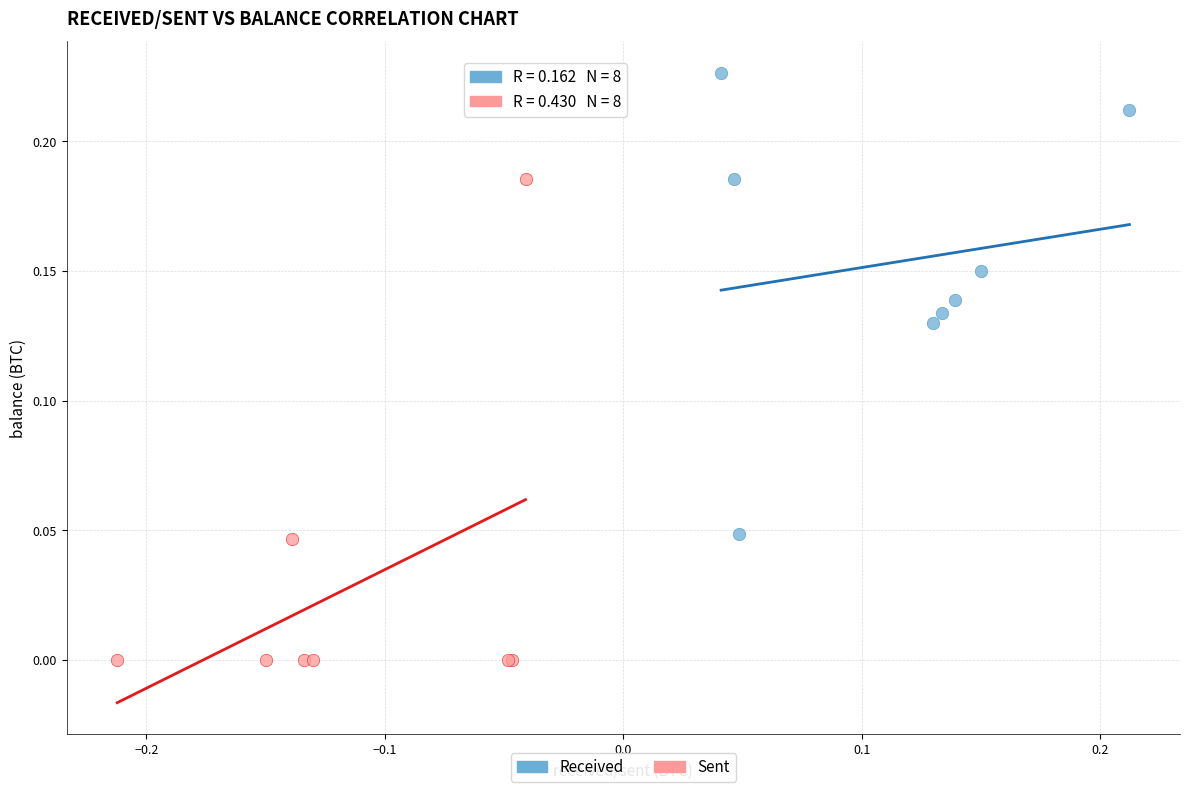

Which series contains the highest Y value?

Received